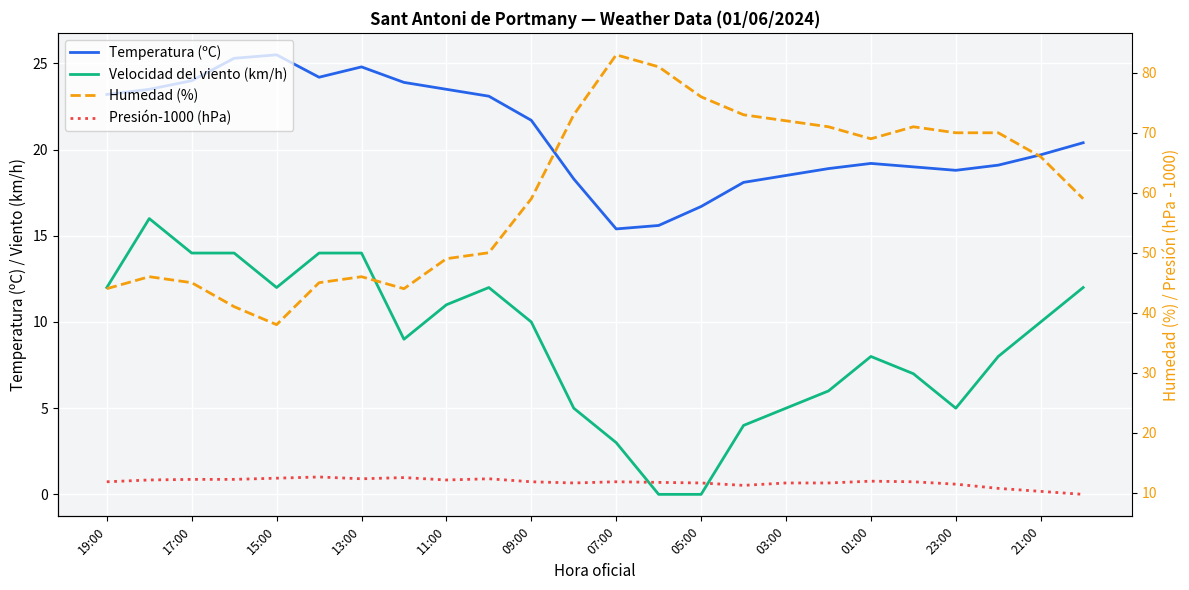

True or false: Temperatura (ºC) and Humedad (%) cross at least once.

False